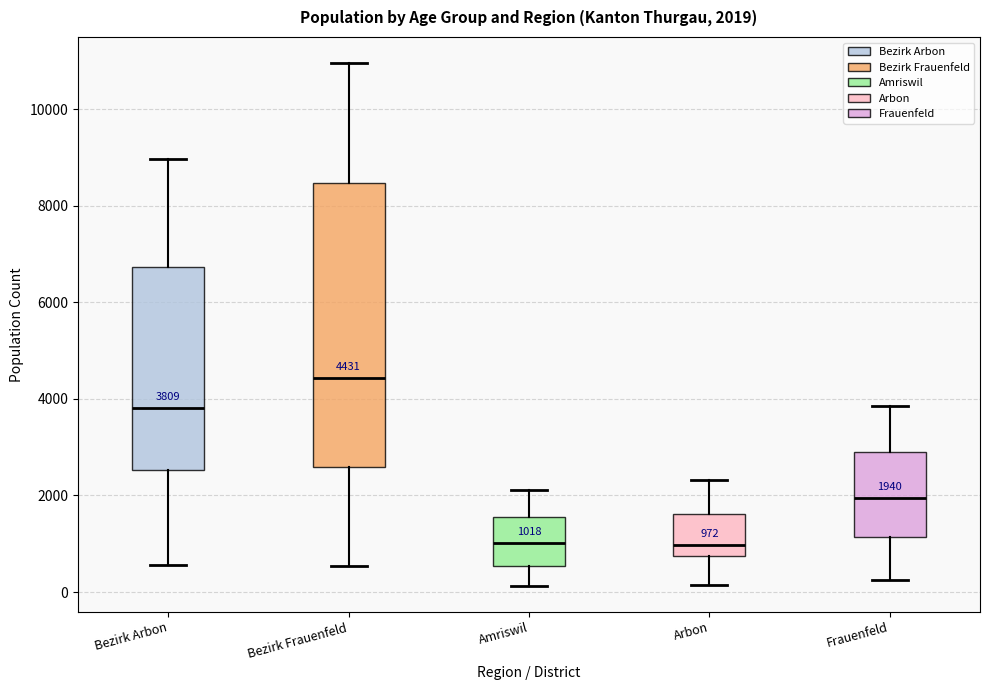

Which box has the highest median line?

Bezirk Frauenfeld